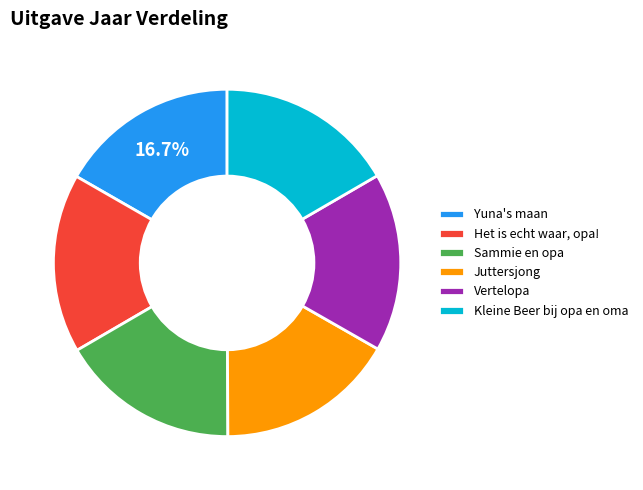

What is the ratio of the value at Sammie en opa to the value at Het is echt waar, opa!?

1.0